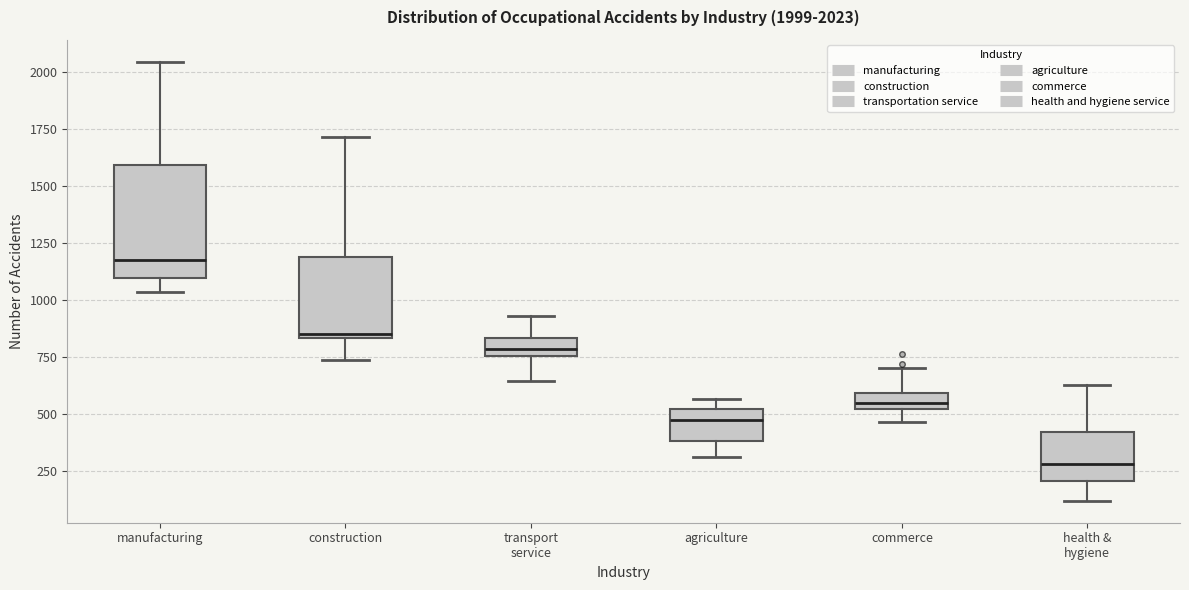

Which box's median line is the lowest?

health & hygiene